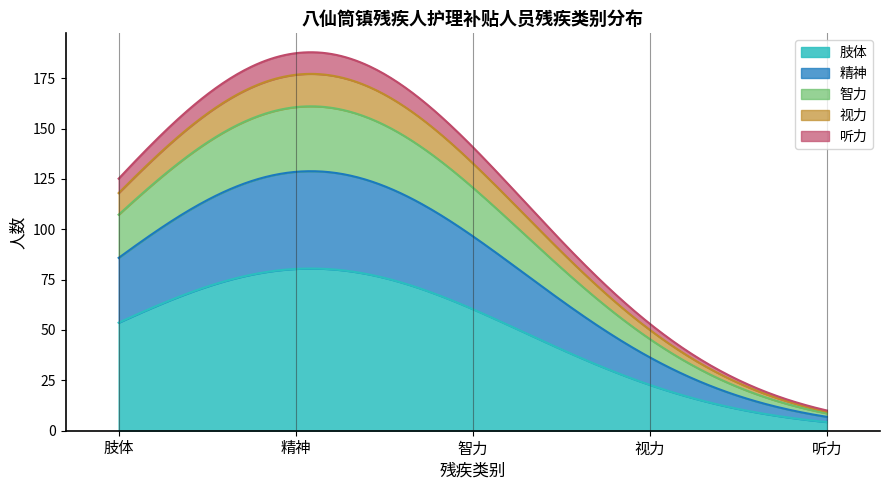

True or false: 视力 has more than 1 interior local peaks.

False